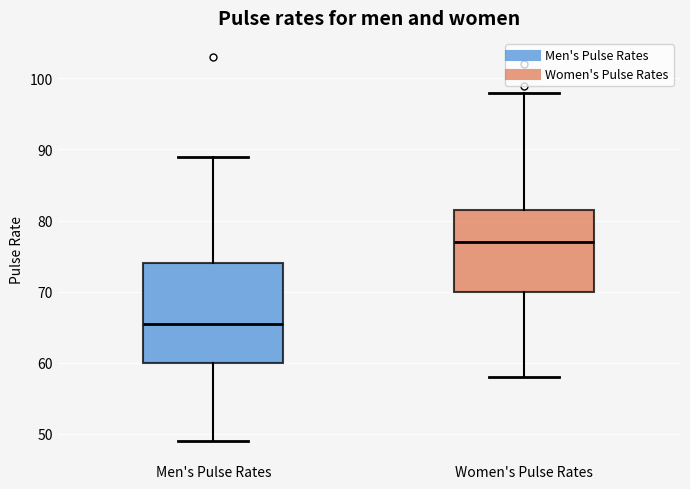

Where is the lower edge of the box for Women's Pulse Rates on the y-axis? The values are not printed on the chart, so give them approximately, as read against the axis.

70